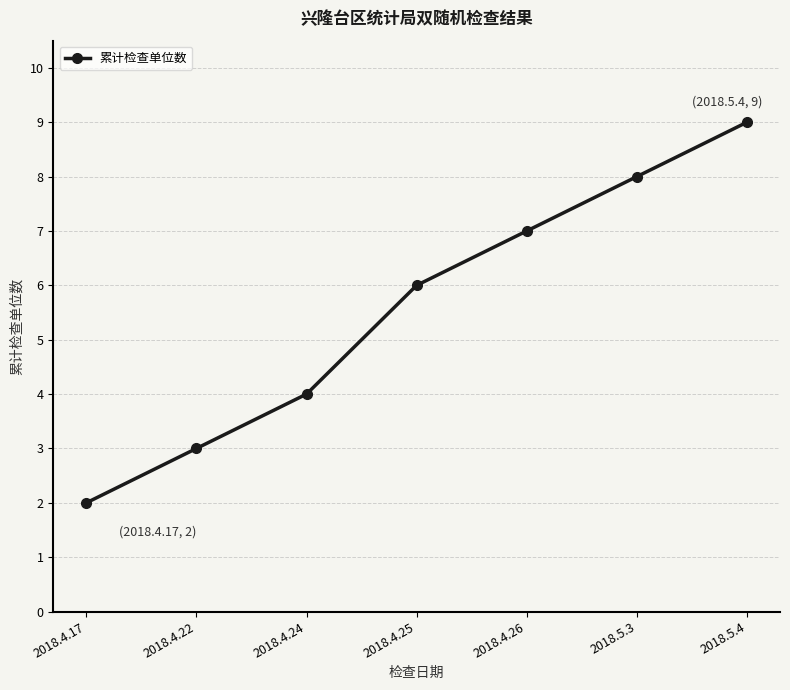

Reading right to left, list all the values displayed in this chart.

2018.5.4=9	2018.5.3=8	2018.4.26=7	2018.4.25=6	2018.4.24=4	2018.4.22=3	2018.4.17=2